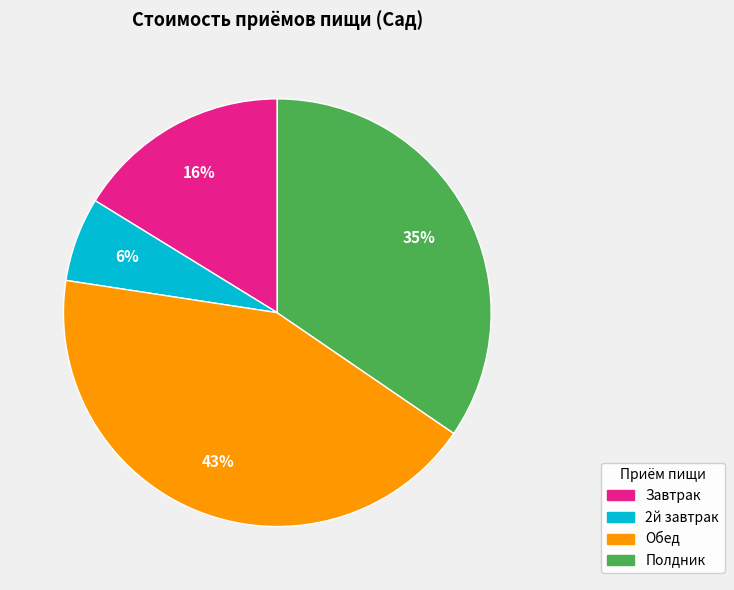

How many slices are in this pie chart?

4